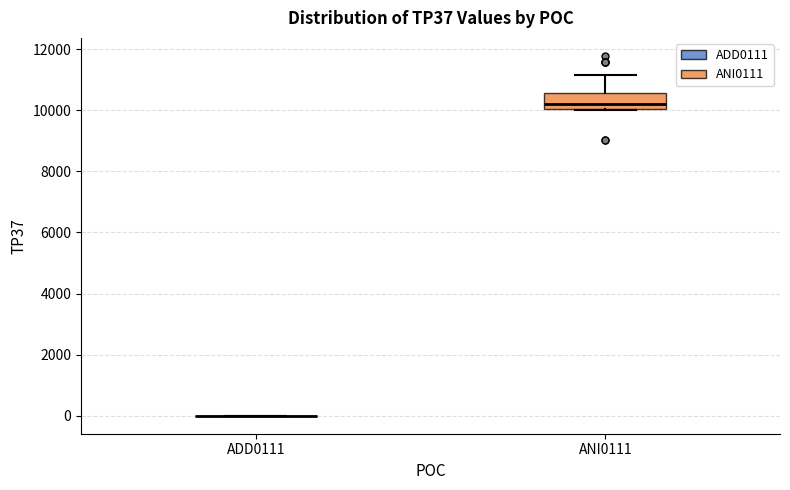

Reading left to right, transcribe this box plot: for each box, give where its median line is, the range the box spans, and where its two whiskers end, as read against the y-axis. The values are not printed on the chart, so give them approximately, as read against the axis.

ADD0111: box collapsed to a line at 0, whiskers 0 to 0
ANI0111: median 10200, box 10000 to 10600, whiskers 10000 to 11200